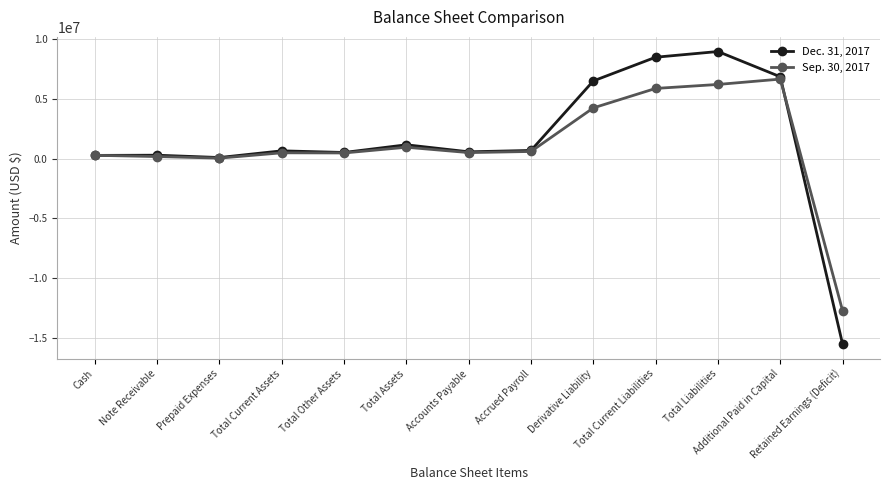

What is the difference between the Dec. 31, 2017 values at Derivative Liability and Total Other Assets?

5985117